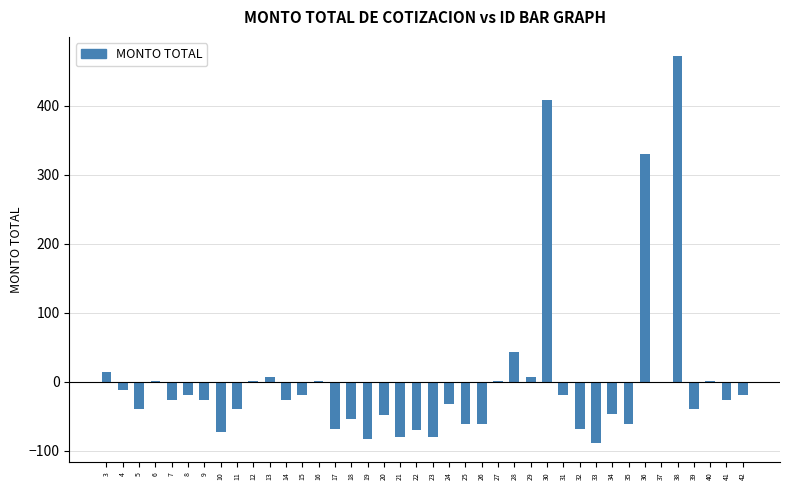

Is it true that the value at 38 is 830.5?

False